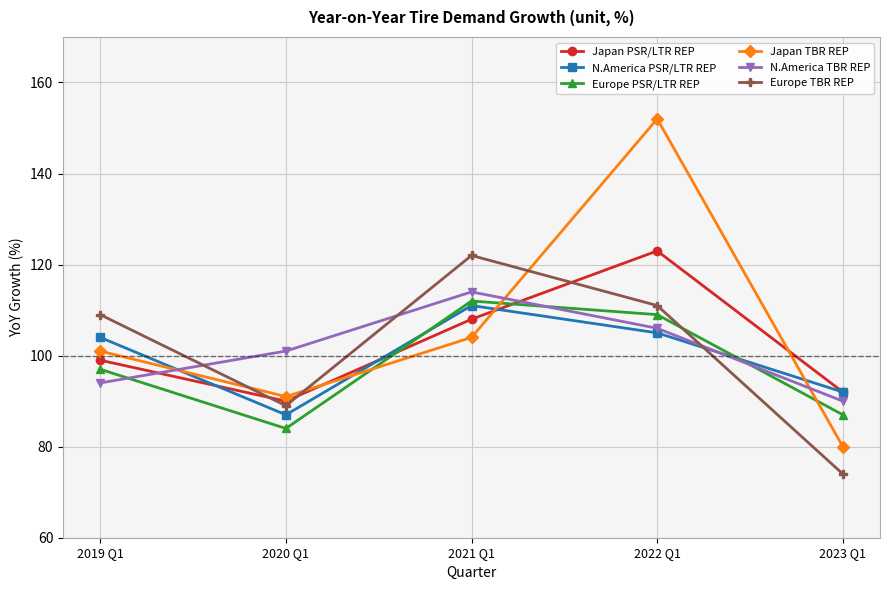

What is the label of the 4th point from the left?

2022 Q1